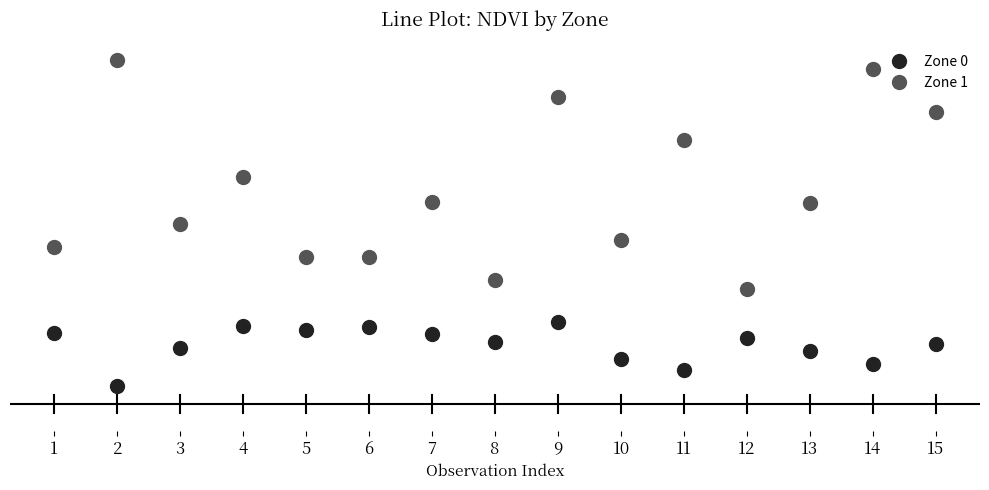

True or false: Zone 0 and Zone 1 intersect in this chart.

False